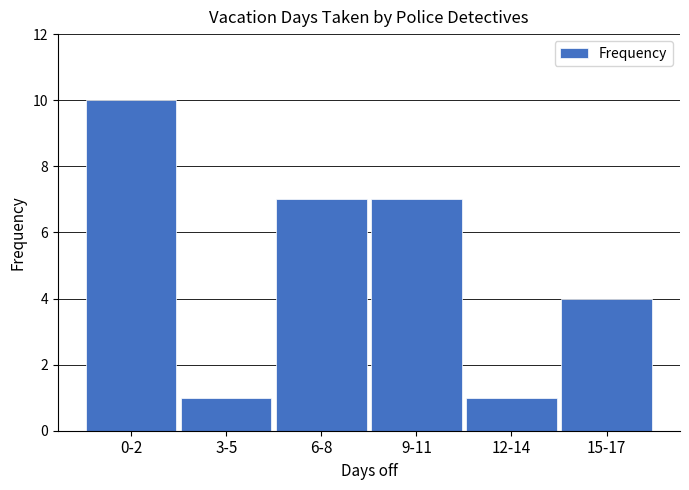

Reading left to right, transcribe all the data shown in this chart.

10	1	7	7	1	4